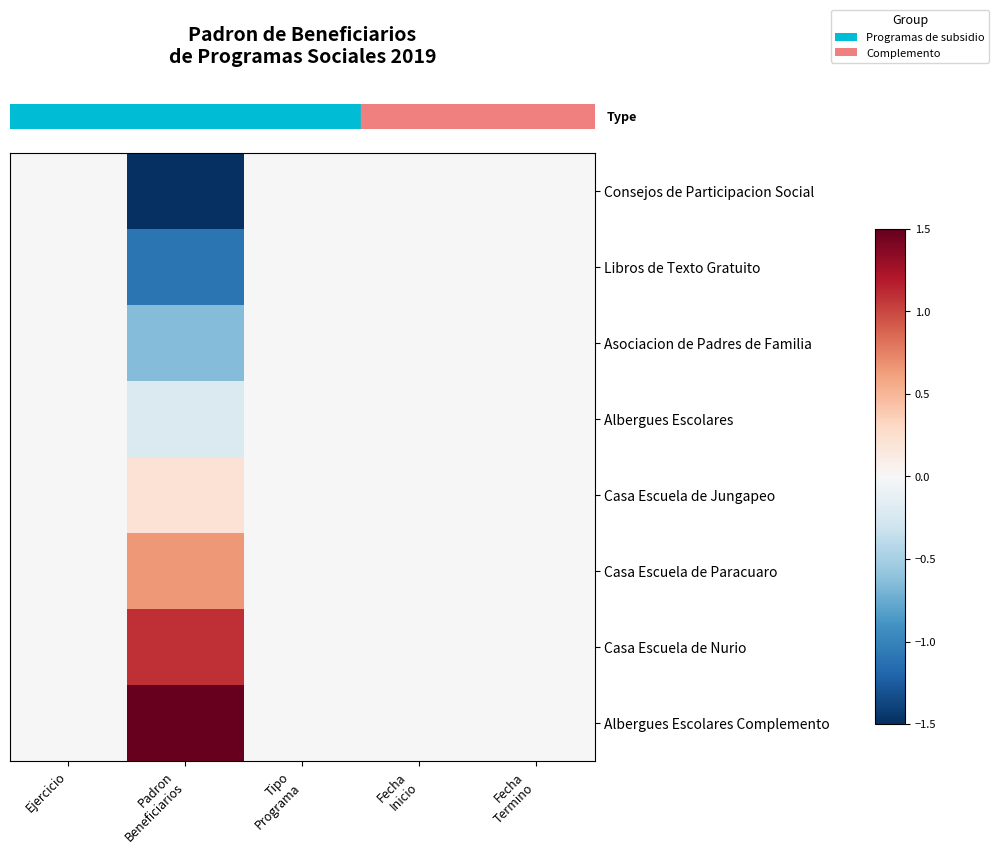

Which label corresponds to the smallest value in the chart?

Padron
Beneficiarios